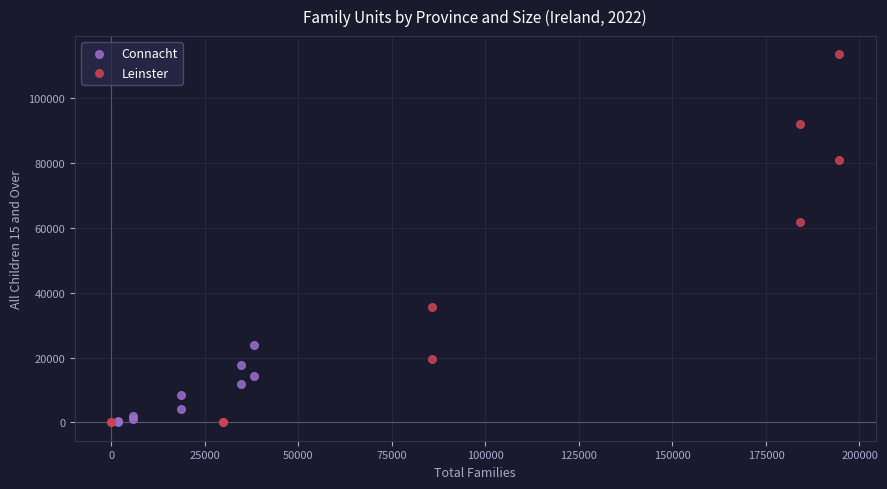

Which series has the largest Y range (max minus min)?

Leinster